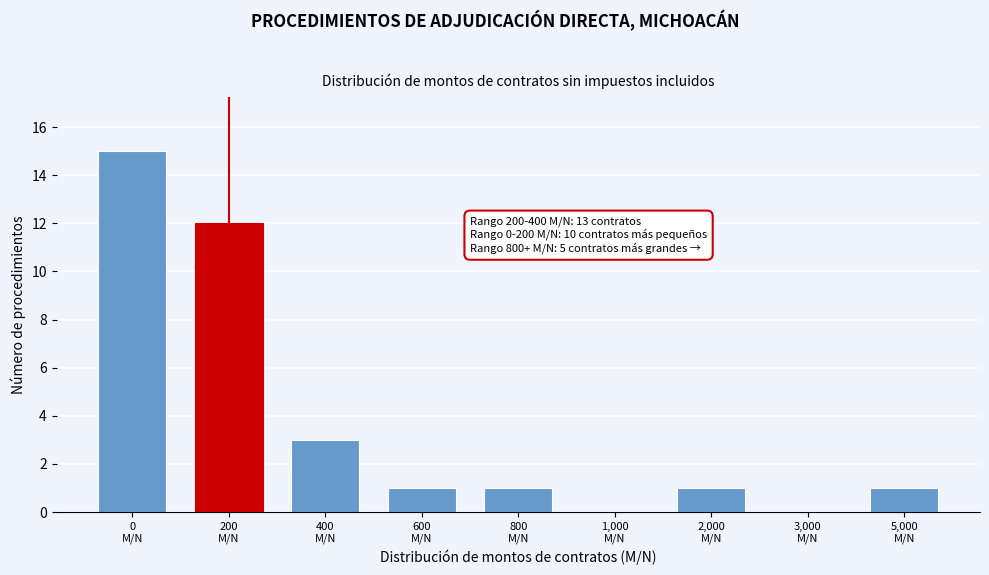

What is the maximum value shown in the chart?

15